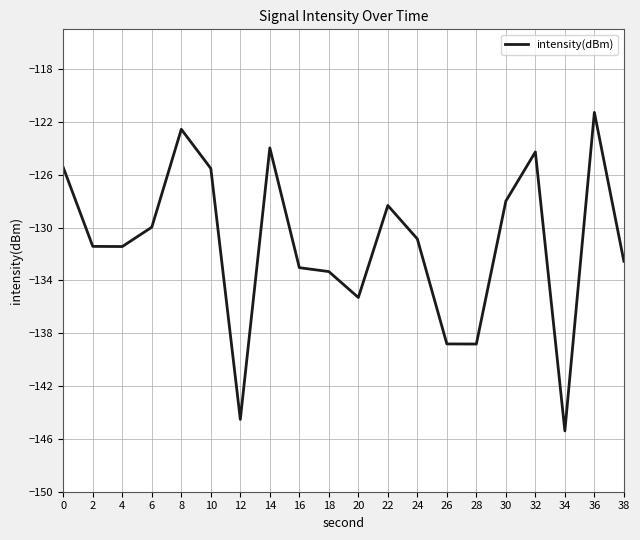

Is this an area chart (filled region under the line)?

No